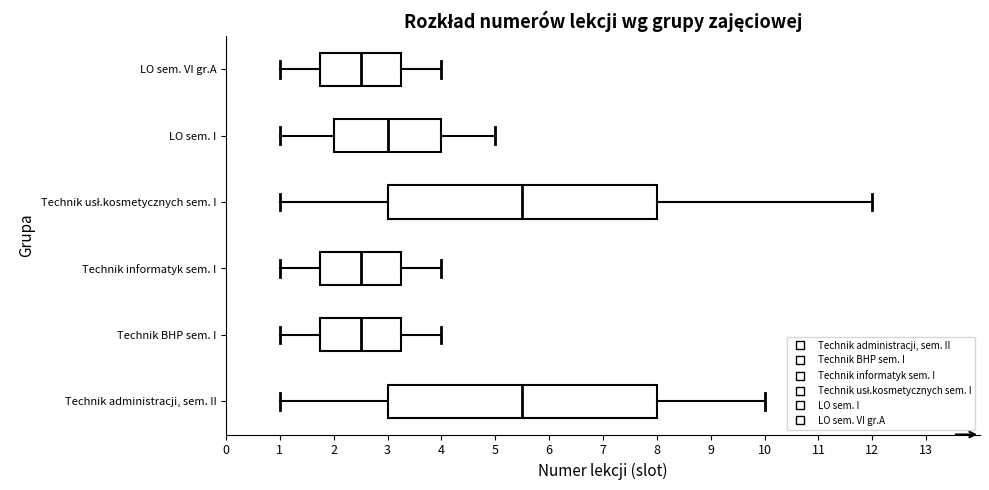

Reading bottom to top, transcribe this box plot: for each box, give where its median line is, the range the box spans, and where its two whiskers end, as read against the x-axis. The values are not printed on the chart, so give them approximately, as read against the axis.

Technik administracji, sem. II: median 5.5, box 3.0 to 8.0, whiskers 1.0 to 10.0
Technik BHP sem. I: median 2.5, box 1.8 to 3.3, whiskers 1.0 to 4.0
Technik informatyk sem. I: median 2.5, box 1.8 to 3.3, whiskers 1.0 to 4.0
Technik usł.kosmetycznych sem. I: median 5.5, box 3.0 to 8.0, whiskers 1.0 to 12.0
LO sem. I: median 3.0, box 2.0 to 4.0, whiskers 1.0 to 5.0
LO sem. VI gr.A: median 2.5, box 1.8 to 3.3, whiskers 1.0 to 4.0